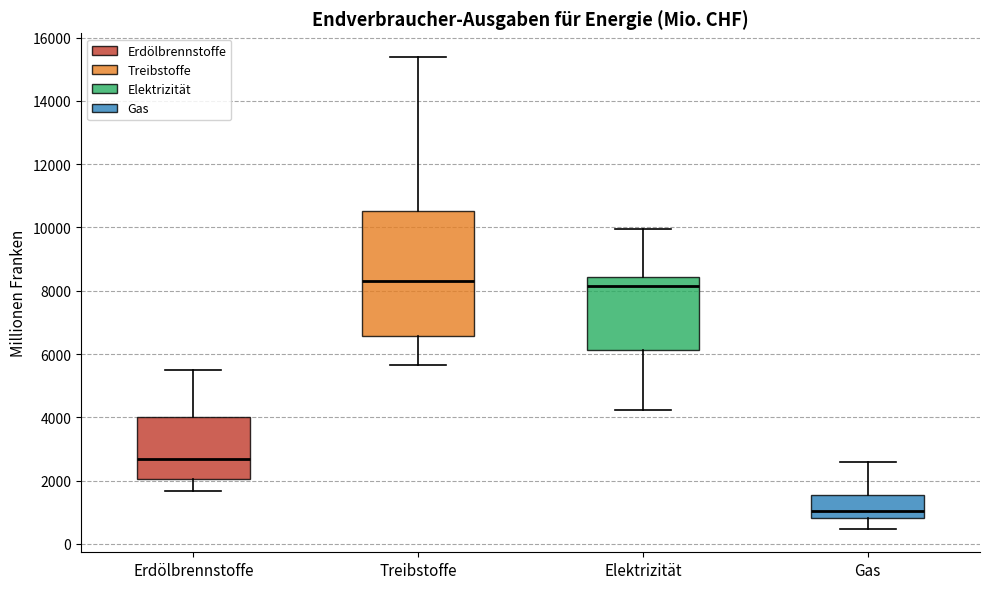

Reading left to right, read every box against the y-axis: the position of its median line, the range the box covers, and the ends of its whiskers. The values are not printed on the chart, so give them approximately, as read against the axis.

Erdölbrennstoffe: median 2600, box 2000 to 4000, whiskers 1600 to 5400
Treibstoffe: median 8400, box 6600 to 10600, whiskers 5600 to 15400
Elektrizität: median 8200, box 6200 to 8400, whiskers 4200 to 10000
Gas: median 1000, box 800 to 1600, whiskers 400 to 2600